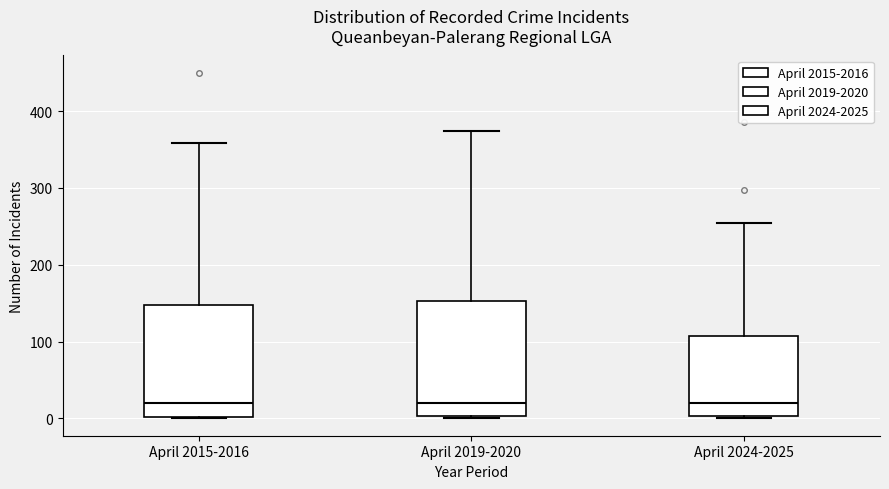

Where is the upper edge of the box for April 2024-2025 on the y-axis? The values are not printed on the chart, so give them approximately, as read against the axis.

110